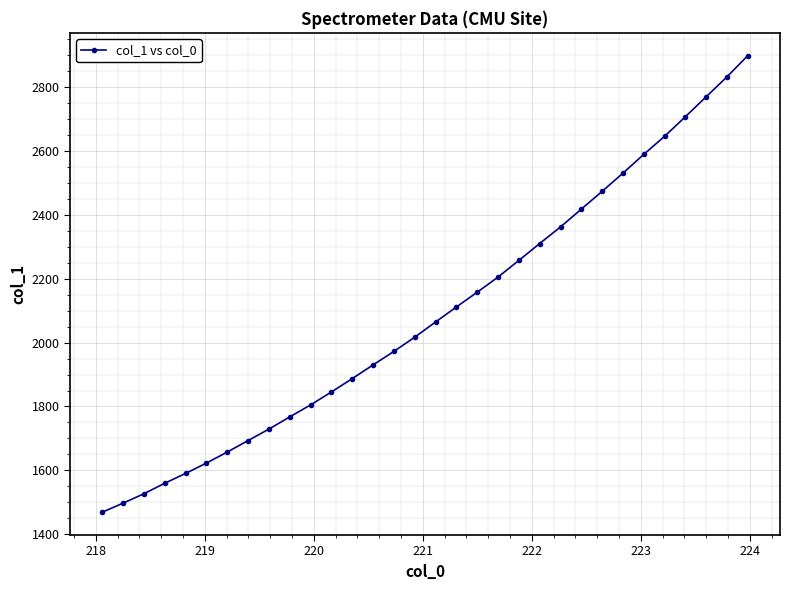

What is the sum of all values?

66897.2